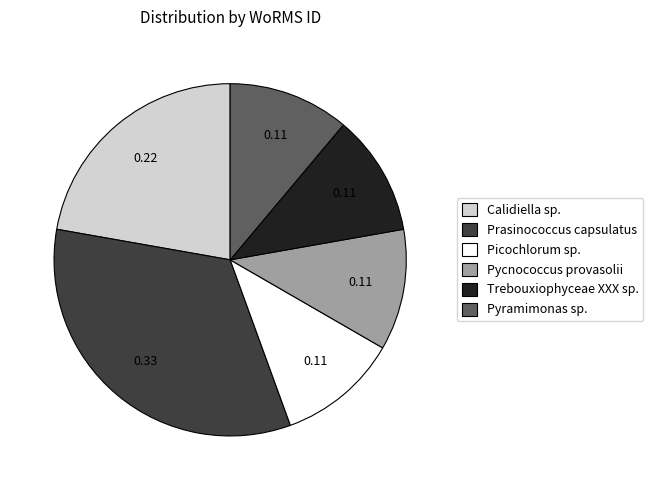

Combined, do Pyramimonas sp. and Calidiella sp. account for over 50%?

No